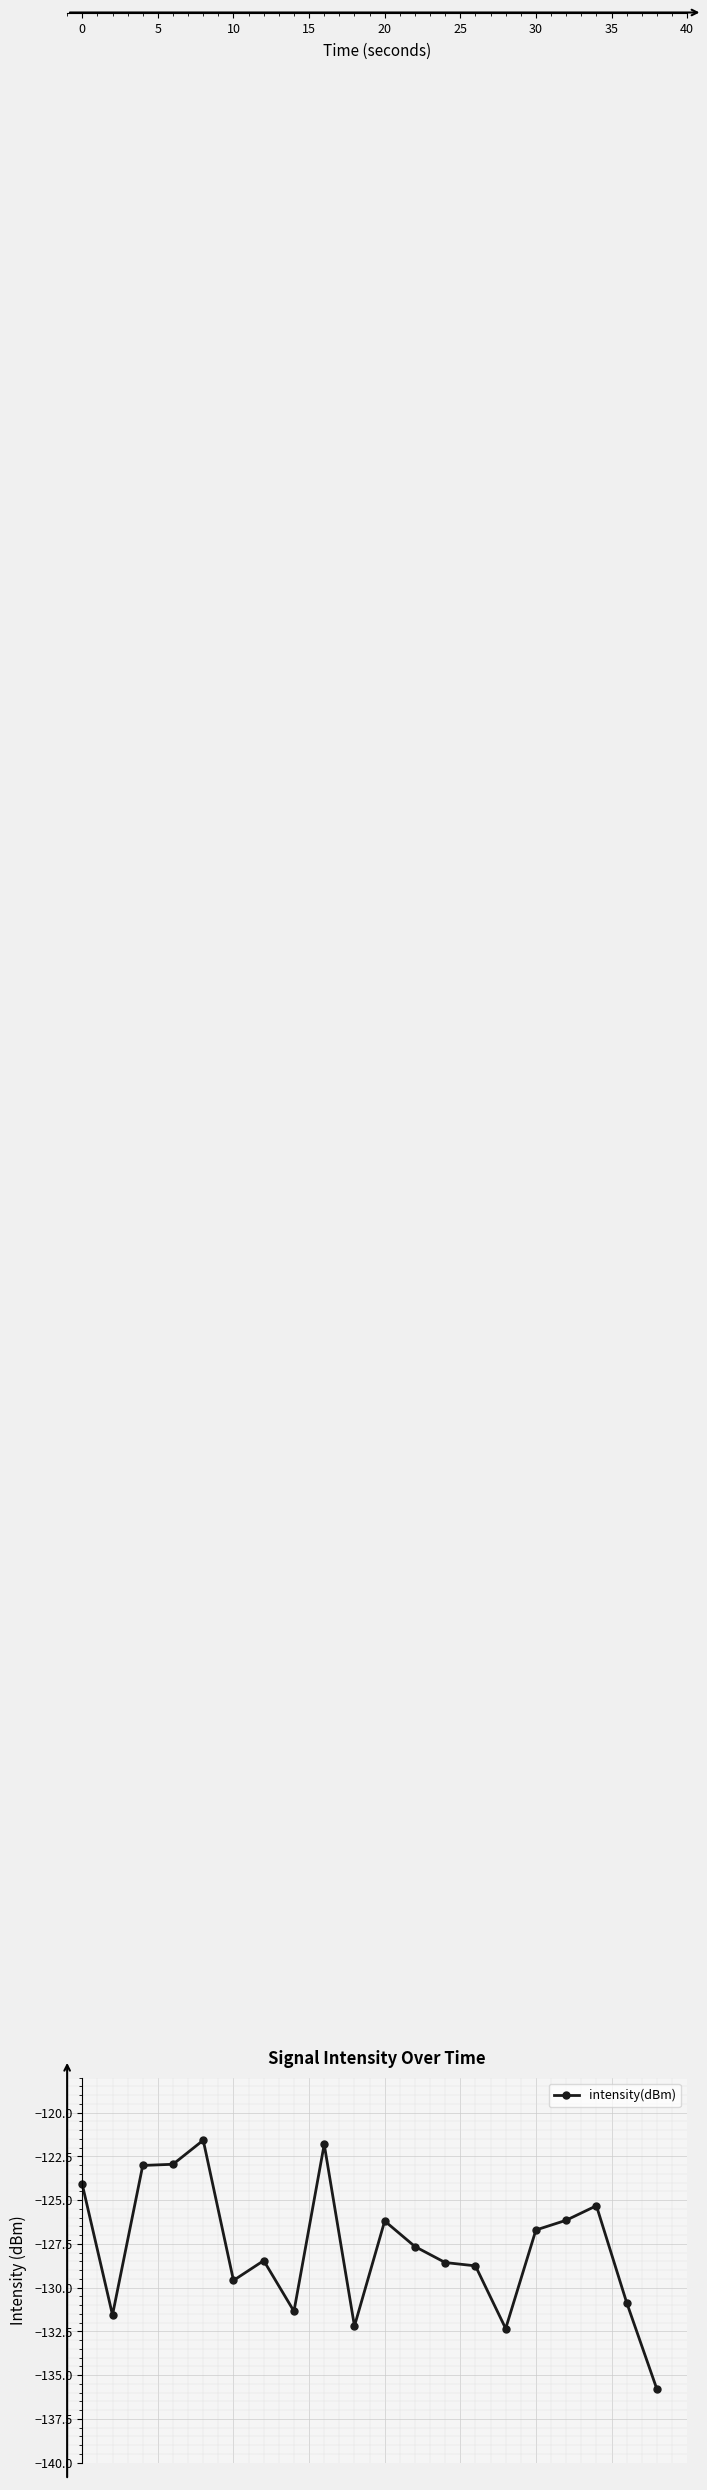

What is the difference between the maximum and minimum values?

14.2